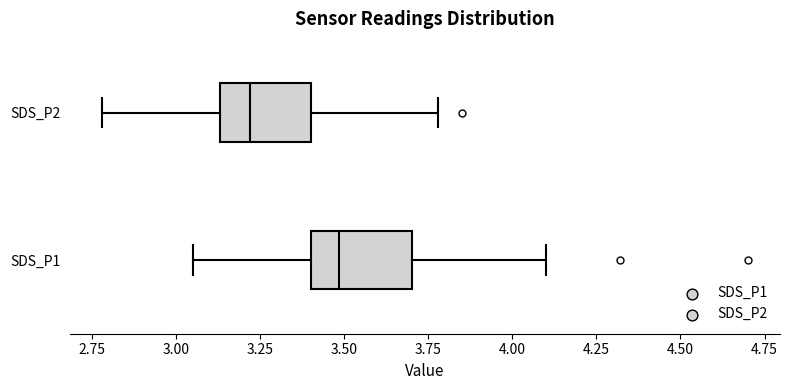

Reading bottom to top, read every box against the x-axis: the position of its median line, the range the box covers, and the ends of its whiskers. The values are not printed on the chart, so give them approximately, as read against the axis.

SDS_P1: median 3.50, box 3.40 to 3.70, whiskers 3.05 to 4.10
SDS_P2: median 3.20, box 3.15 to 3.40, whiskers 2.80 to 3.80